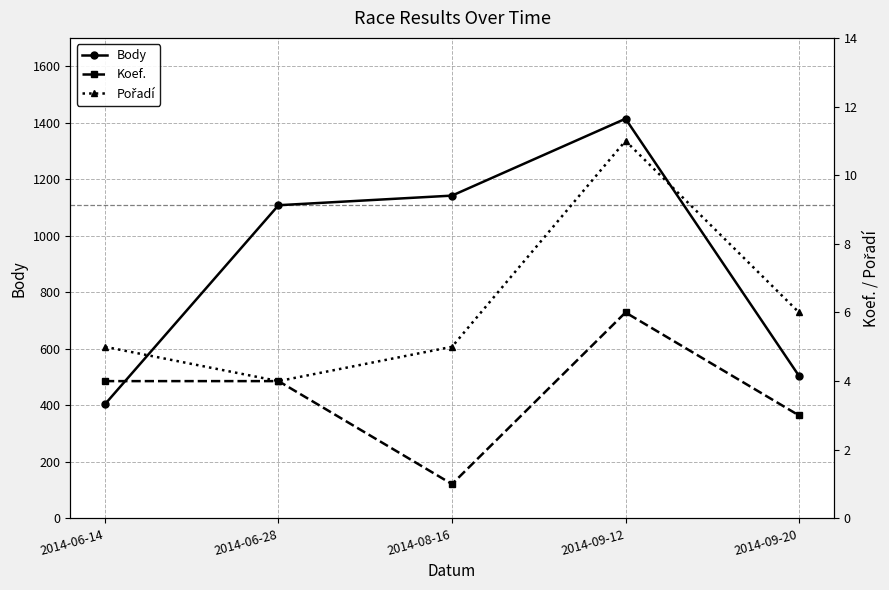

What is the sum of the Body values at 2014-06-14 and 2014-09-12?

1818